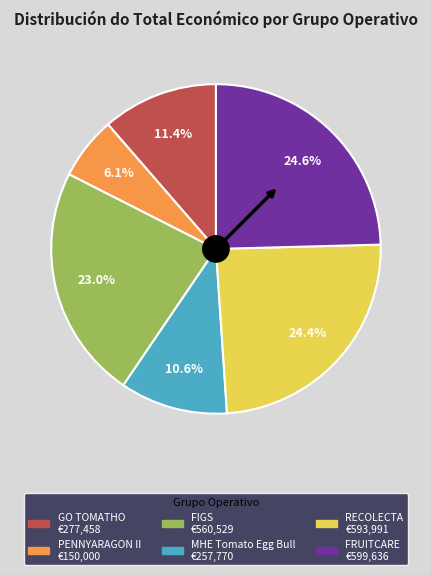

Which slice is the smallest?

PENNYARAGON II